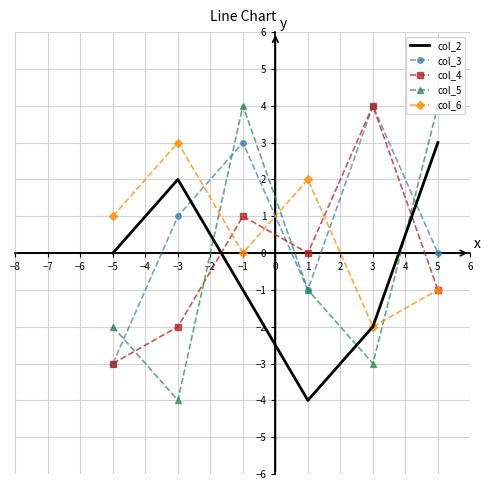

List the labels in order of col_2 value, largest first.

5, −3, −5, −1, 3, 1